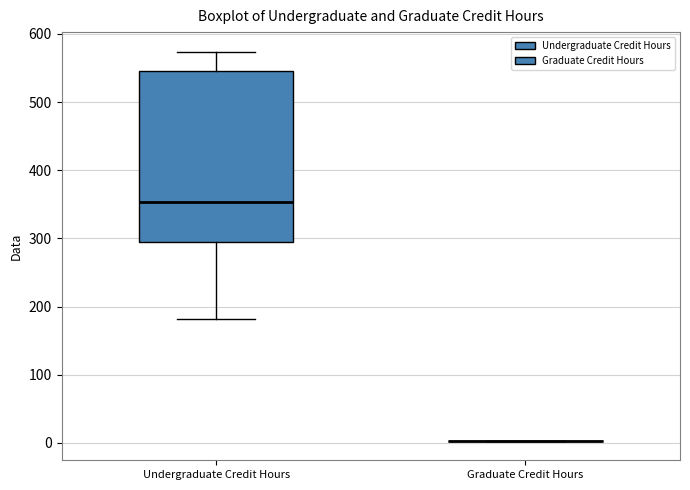

Comparing the boxes themselves (not the whiskers), which one is the tallest?

Undergraduate Credit Hours